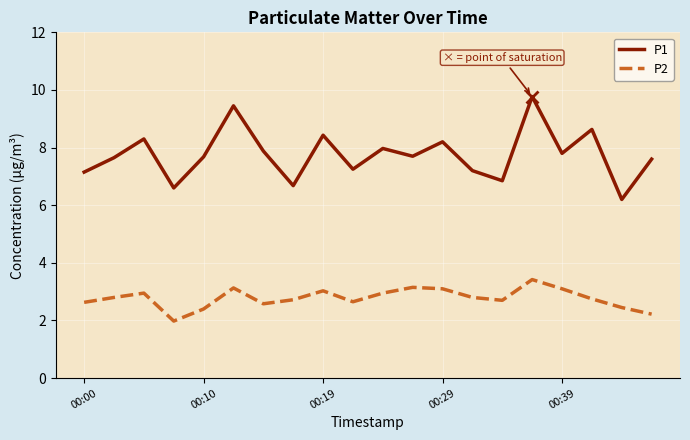

In P1, how many points are higher than both neighbors (excluding endpoints)?

7